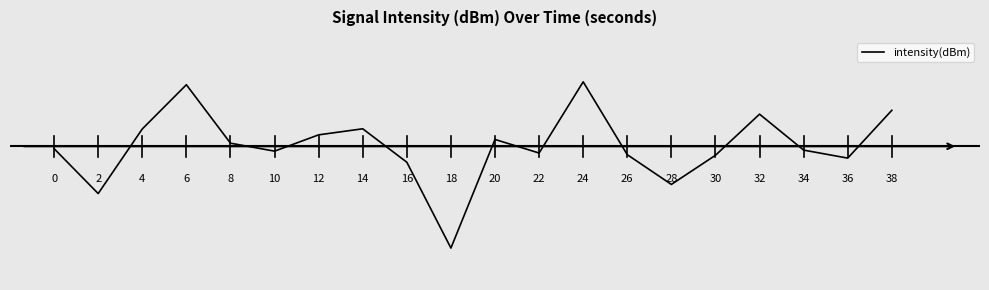

What is the minimum value shown in the chart?

-145.4